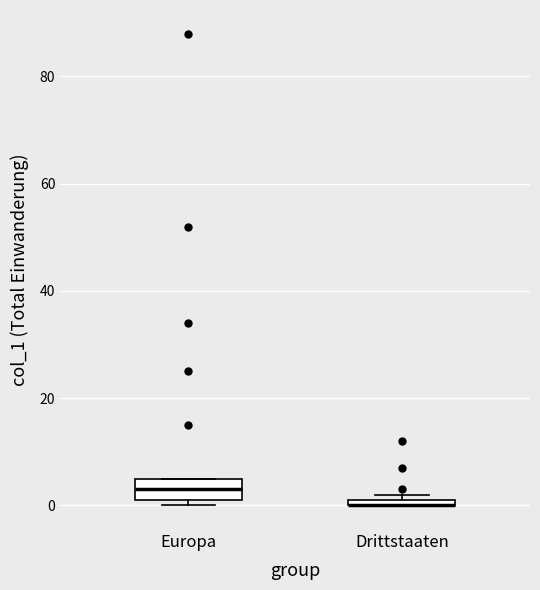

Where is the upper edge of the box for Drittstaaten on the y-axis? The values are not printed on the chart, so give them approximately, as read against the axis.

2